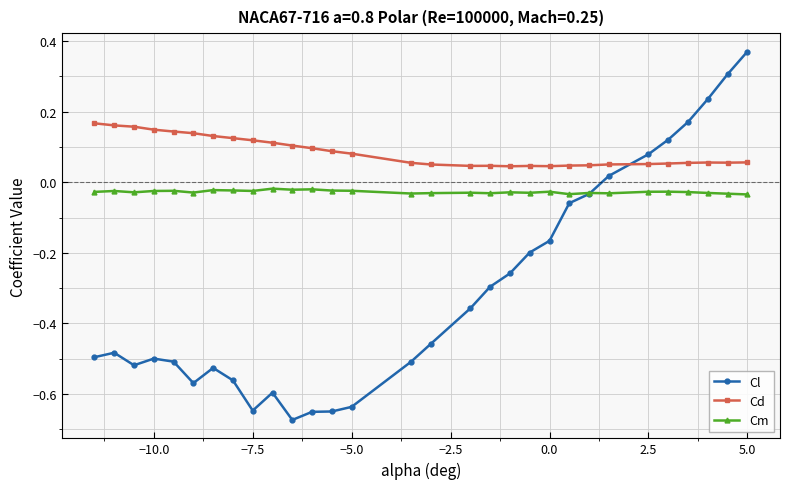

Which series has the widest spread of values?

Cl